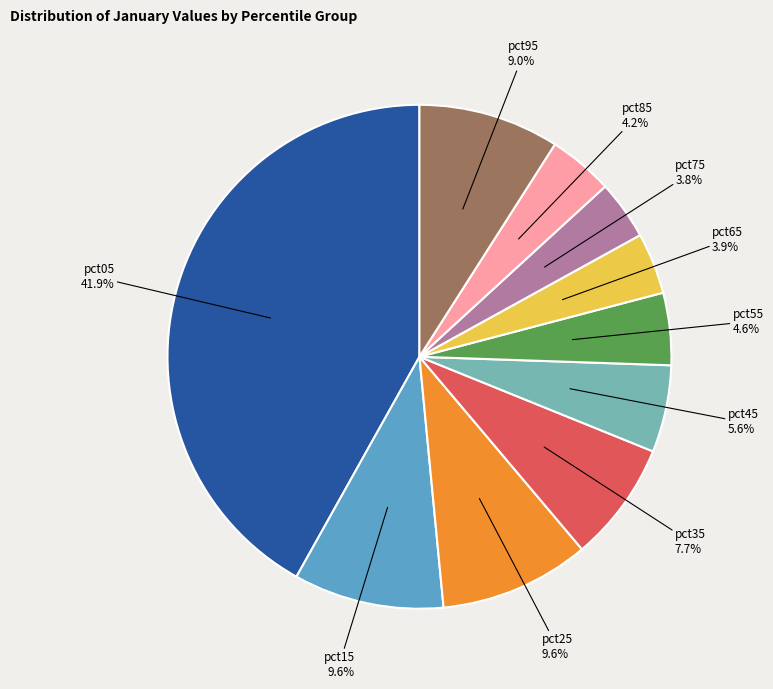

Is there a majority slice in this chart?

No